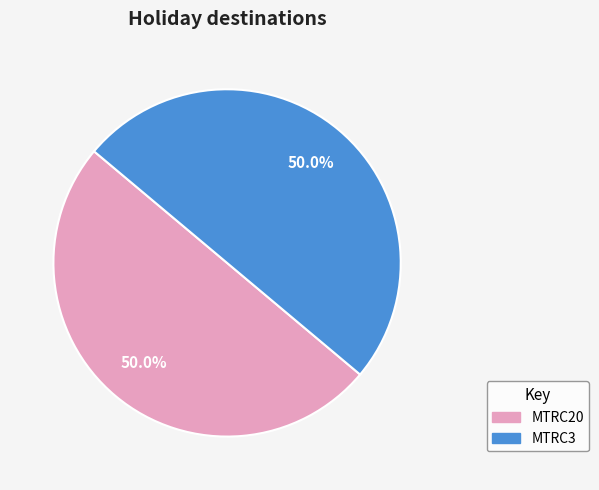

Approximately how many times larger is the value at MTRC3 compared to MTRC20?

1.0